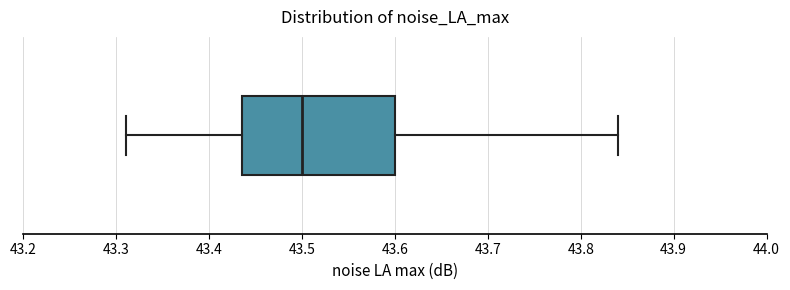

Read this box plot against the x-axis: the position of the median line, the range covered by the box, and the ends of both whiskers. The values are not printed on the chart, so give them approximately, as read against the axis.

median 43.50, box 43.44 to 43.60, whiskers 43.31 to 43.84